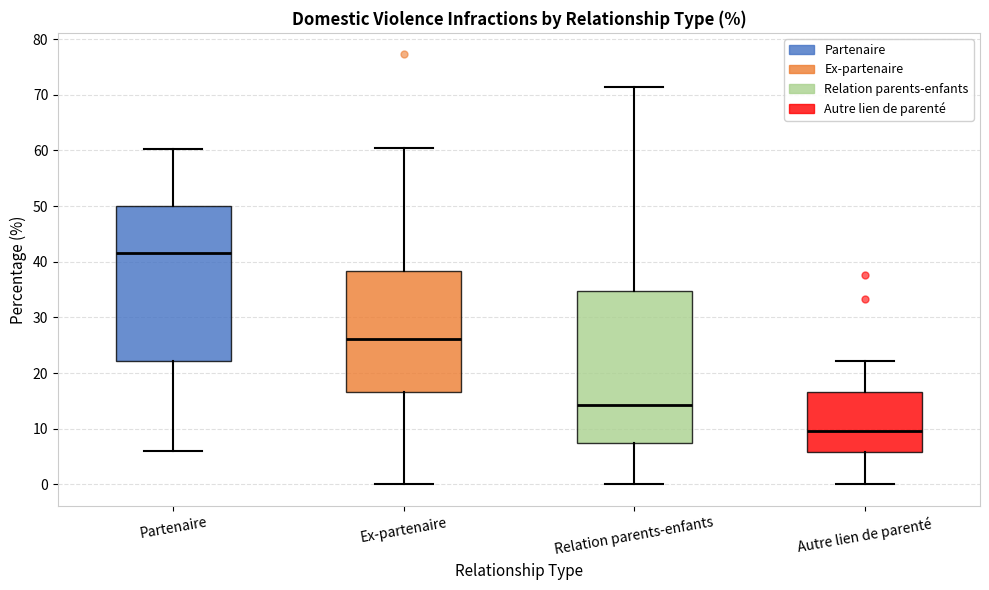

Which box's median line is the highest?

Partenaire